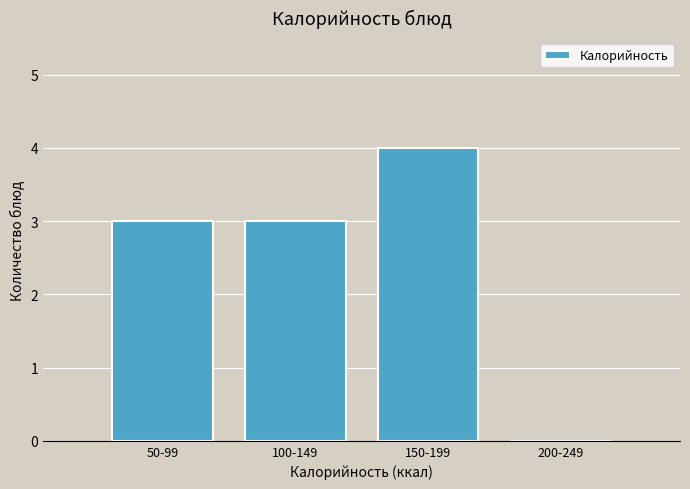

Reading right to left, extract all data points from this chart.

200-249=0	150-199=4	100-149=3	50-99=3